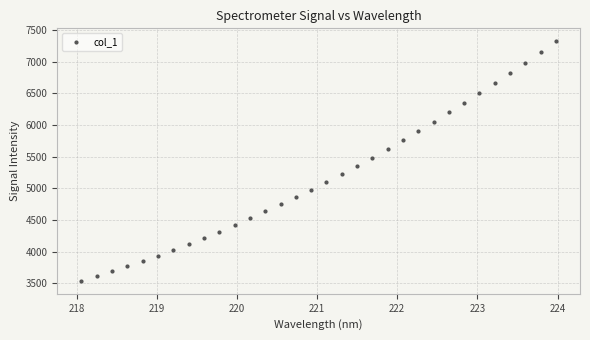

What is the sum of all values?

165755.5